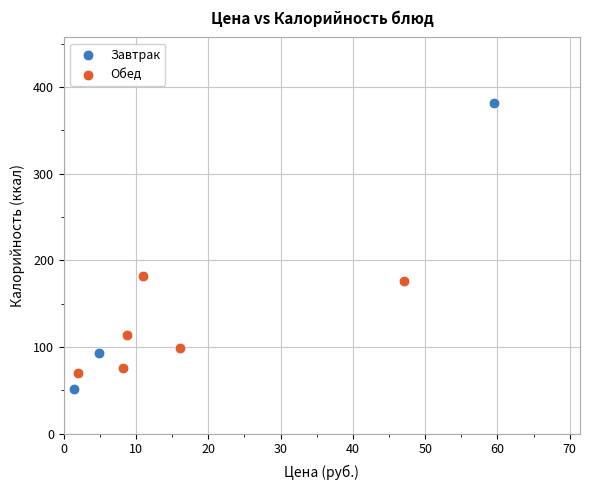

Which series has the widest spread of Y values?

Завтрак